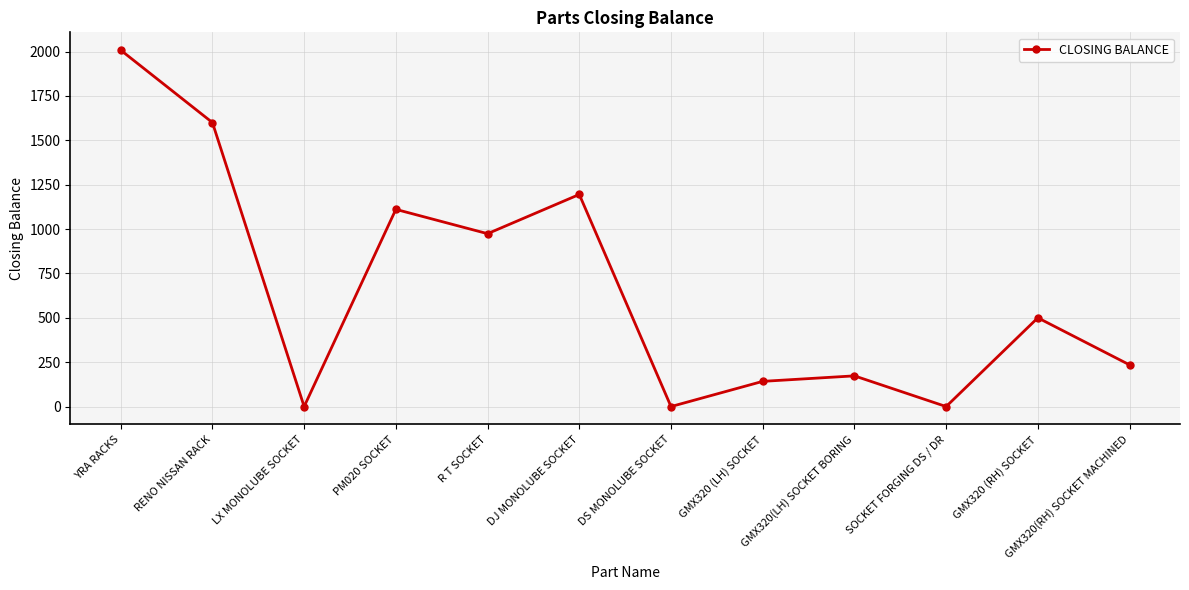

What position from the right is YRA RACKS?

12